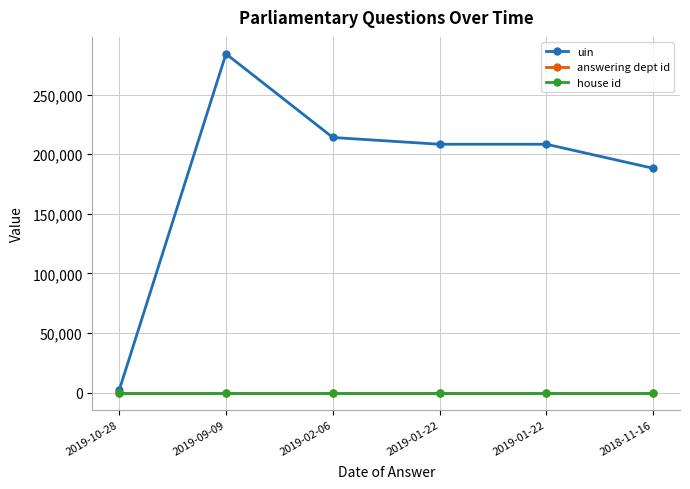

What is the approximate value of answering dept id at 2018-11-16?

10